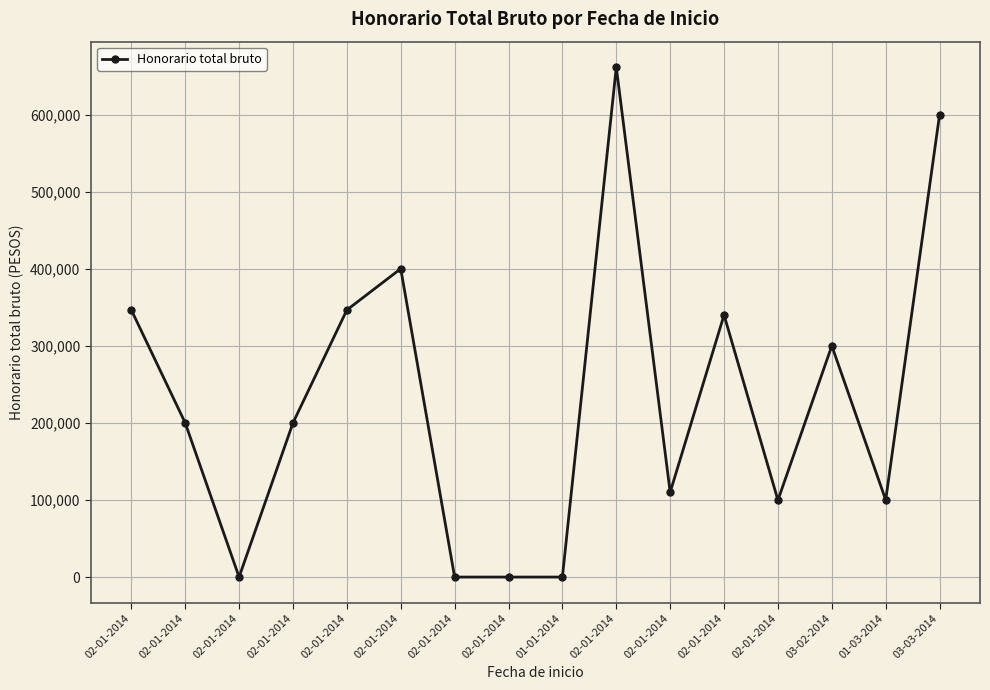

Is this an area chart (filled region under the line)?

No